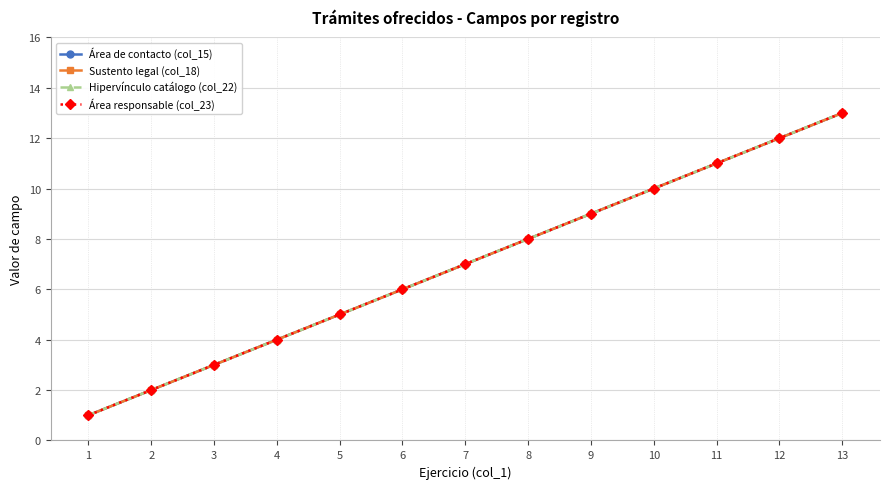

At 1, list the series in order from smallest to largest.

Área de contacto (col_15), Sustento legal (col_18), Hipervínculo catálogo (col_22), Área responsable (col_23)